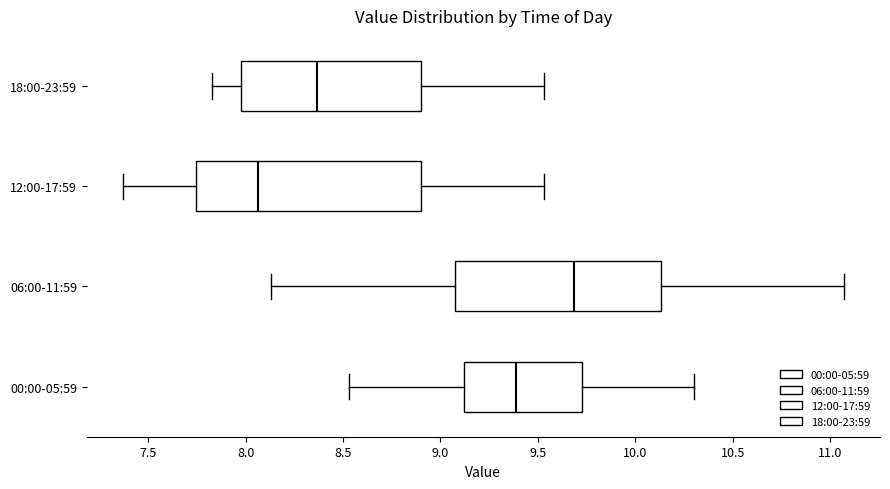

Reading bottom to top, transcribe this box plot: for each box, give where its median line is, the range the box spans, and where its two whiskers end, as read against the x-axis. The values are not printed on the chart, so give them approximately, as read against the axis.

00:00-05:59: median 9.40, box 9.10 to 9.75, whiskers 8.55 to 10.30
06:00-11:59: median 9.70, box 9.10 to 10.15, whiskers 8.15 to 11.05
12:00-17:59: median 8.05, box 7.75 to 8.90, whiskers 7.35 to 9.55
18:00-23:59: median 8.35, box 8.00 to 8.90, whiskers 7.85 to 9.55